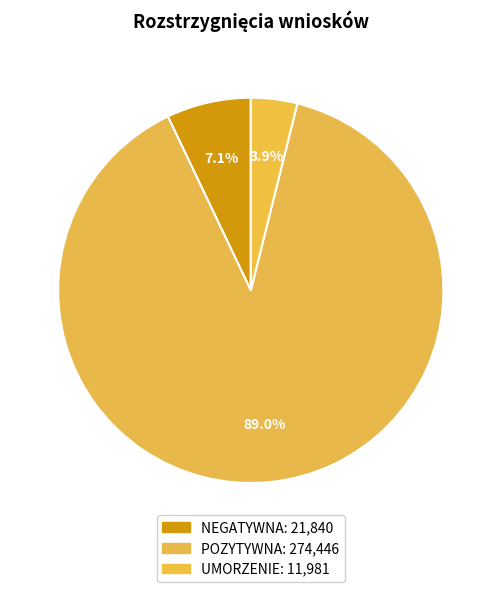

Count the number of slices in the pie.

3